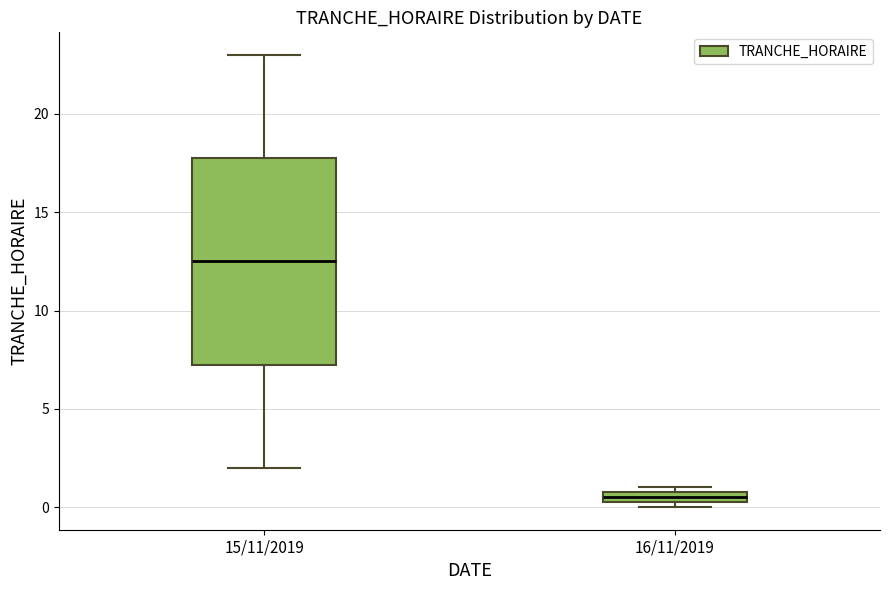

Where is the upper edge of the box for 16/11/2019 on the y-axis? The values are not printed on the chart, so give them approximately, as read against the axis.

1.0